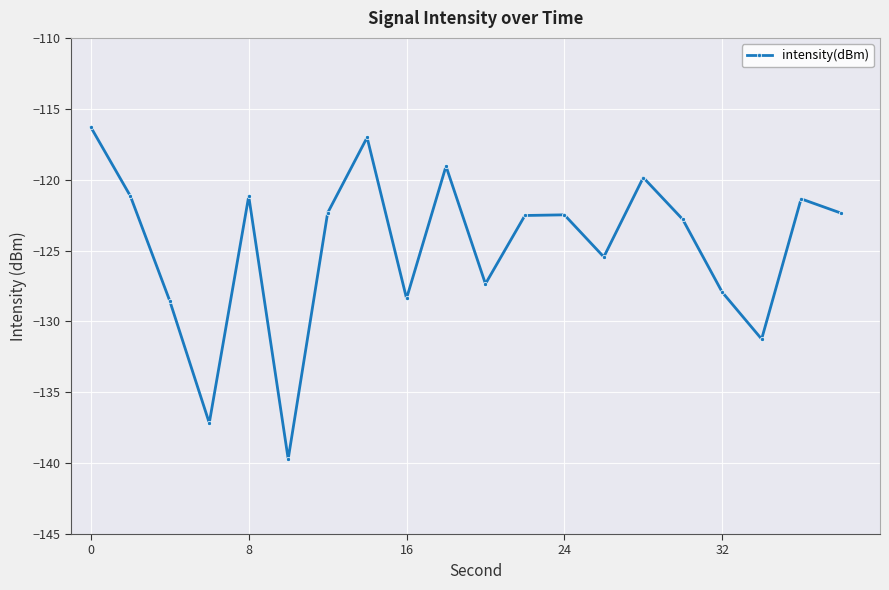

What is the smallest value displayed?

-139.7